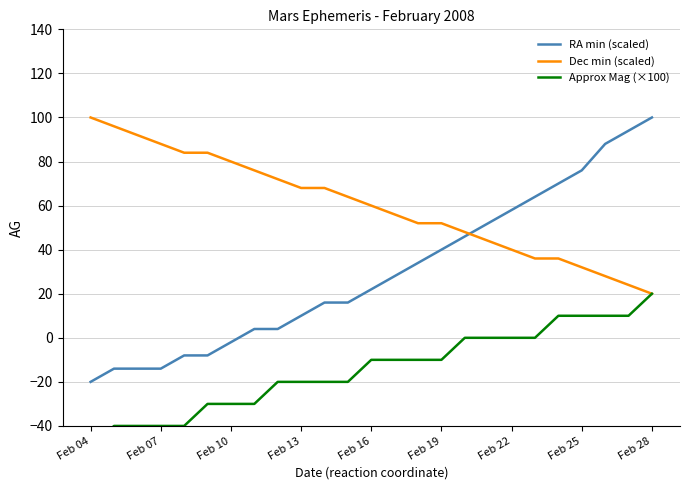

At how many categories does at least one series exceed 99?

2